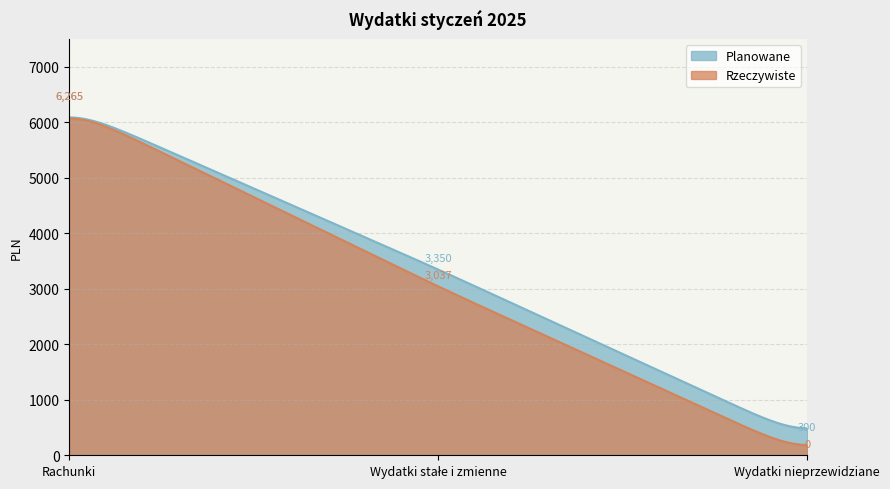

Reading left to right, extract all data points from this chart.

Planowane: Rachunki=6265.0	Wydatki stałe i zmienne=3350.0	Wydatki nieprzewidziane=300.0
Rzeczywiste: Rachunki=6265.0	Wydatki stałe i zmienne=3037.0	Wydatki nieprzewidziane=0.0